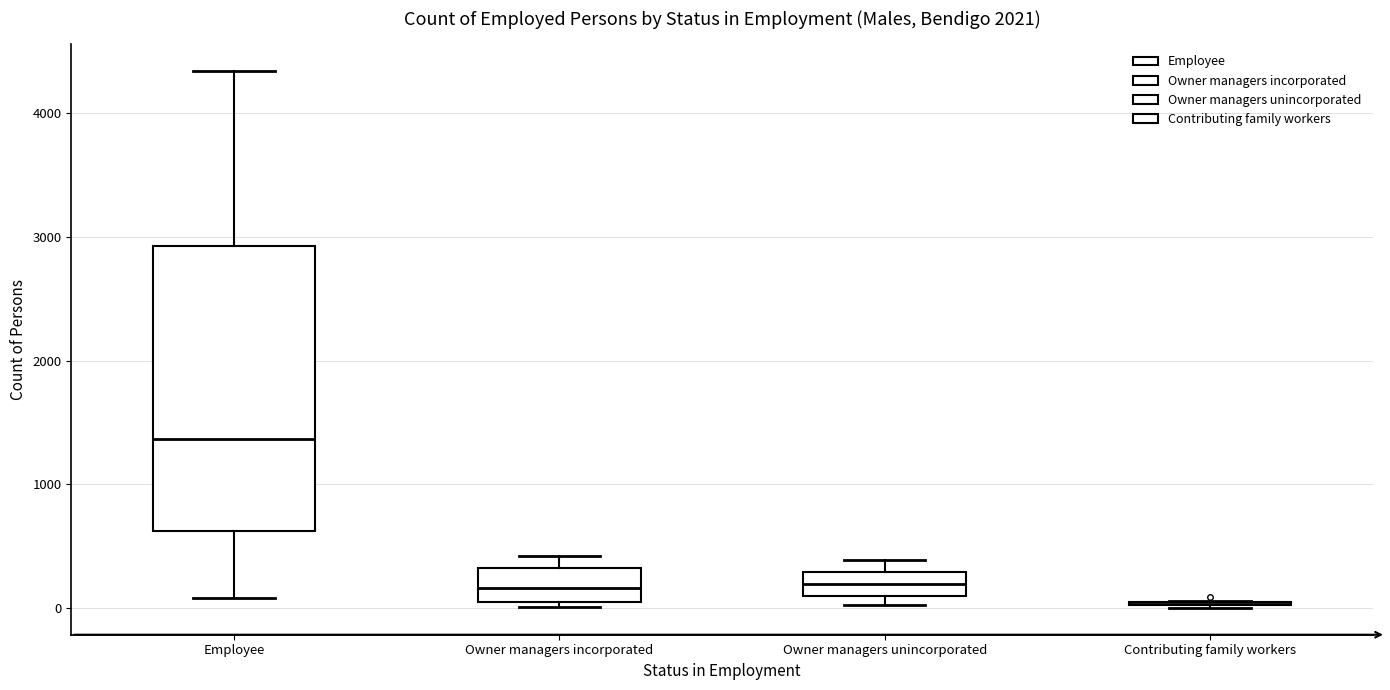

Reading left to right, read every box against the y-axis: the position of its median line, the range the box covers, and the ends of its whiskers. The values are not printed on the chart, so give them approximately, as read against the axis.

Employee: median 1400, box 600 to 2900, whiskers 100 to 4300
Owner managers incorporated: median 200, box 100 to 300, whiskers 0 to 400
Owner managers unincorporated: median 200, box 100 to 300, whiskers 0 to 400
Contributing family workers: box collapsed to a line at 0, whiskers 0 to 100